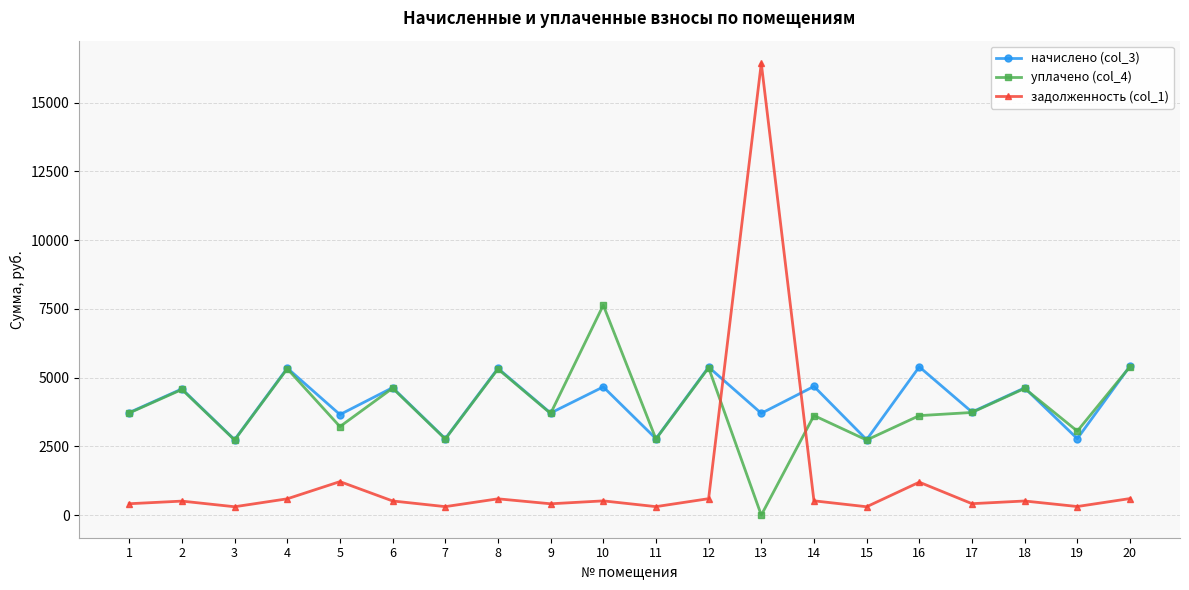

The value of начислено (col_3) at 14 is 6883.7. True or false?

False